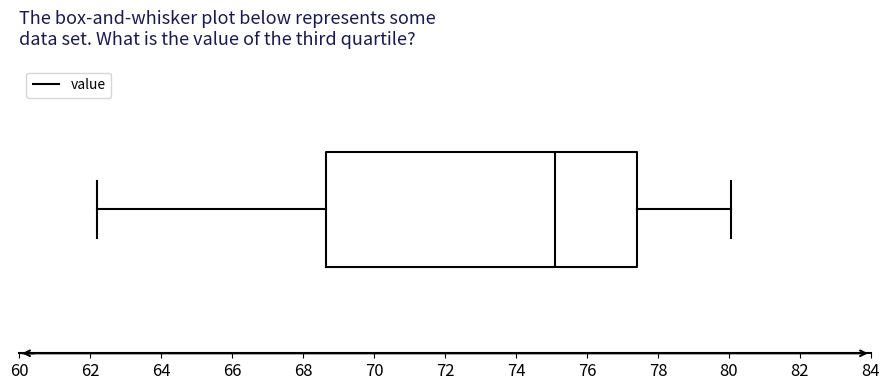

Read this box plot against the x-axis: the position of the median line, the range covered by the box, and the ends of both whiskers. The values are not printed on the chart, so give them approximately, as read against the axis.

median 75.2, box 68.6 to 77.4, whiskers 62.2 to 80.0